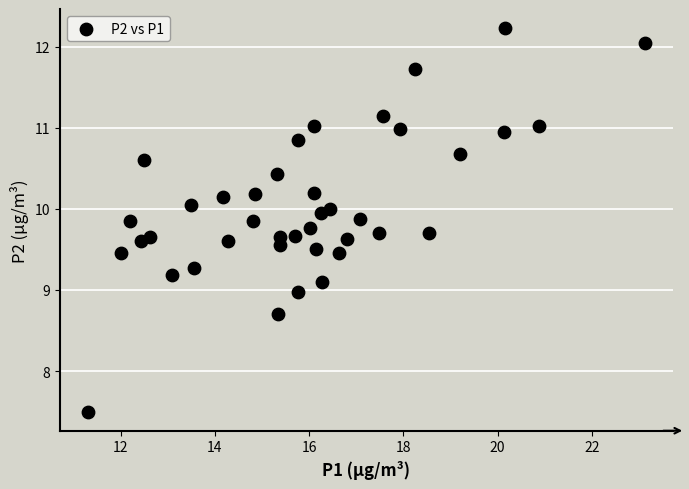

What is the range of Y values (max minus min)?

4.7